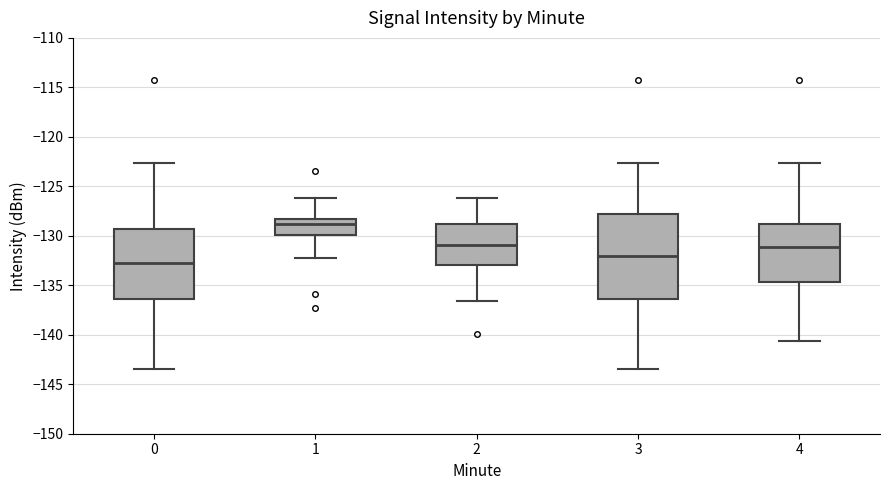

Reading left to right, transcribe this box plot: for each box, give where its median line is, the range the box spans, and where its two whiskers end, as read against the y-axis. The values are not printed on the chart, so give them approximately, as read against the axis.

0: median -132.5, box -136.5 to -129.5, whiskers -143.5 to -122.5
1: median -129.0, box -130.0 to -128.5, whiskers -132.5 to -126.0
2: median -131.0, box -133.0 to -129.0, whiskers -136.5 to -126.0
3: median -132.0, box -136.5 to -127.5, whiskers -143.5 to -122.5
4: median -131.0, box -134.5 to -129.0, whiskers -140.5 to -122.5